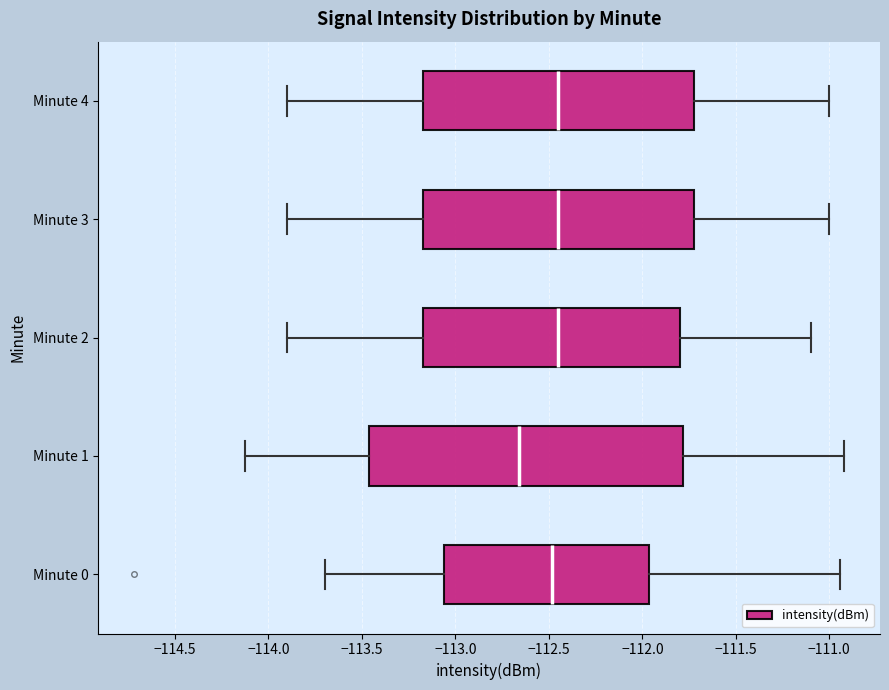

Which box is the widest, from its left edge to its right edge?

Minute 1